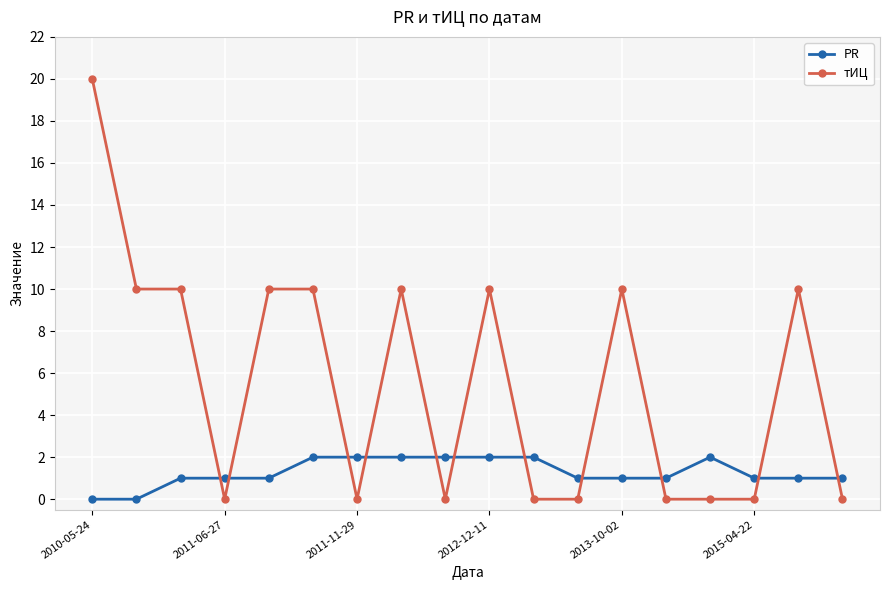

What is the value of the тИЦ point at the 3rd from the left?

10